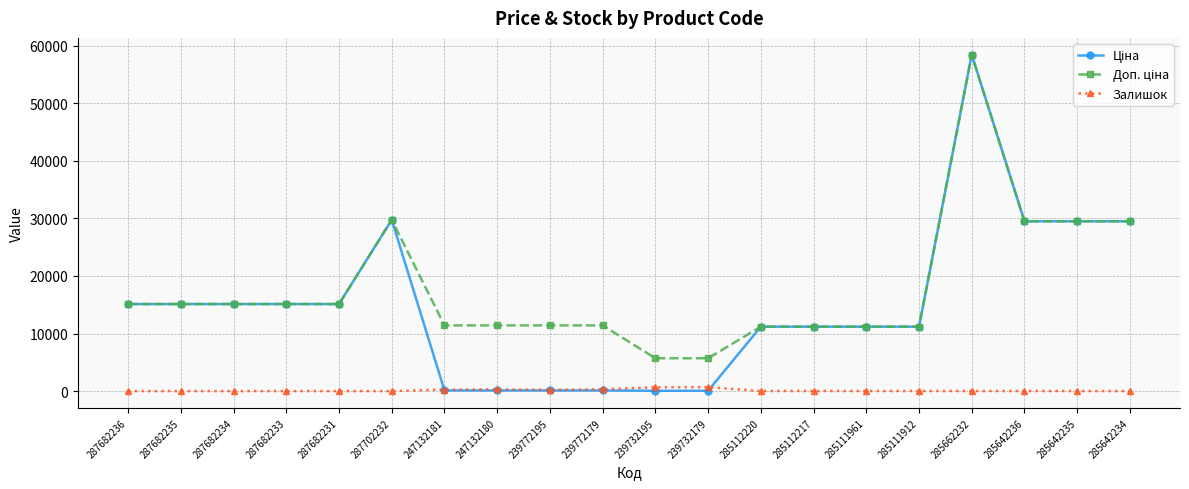

What is the label of the 12th point from the right?

239772195